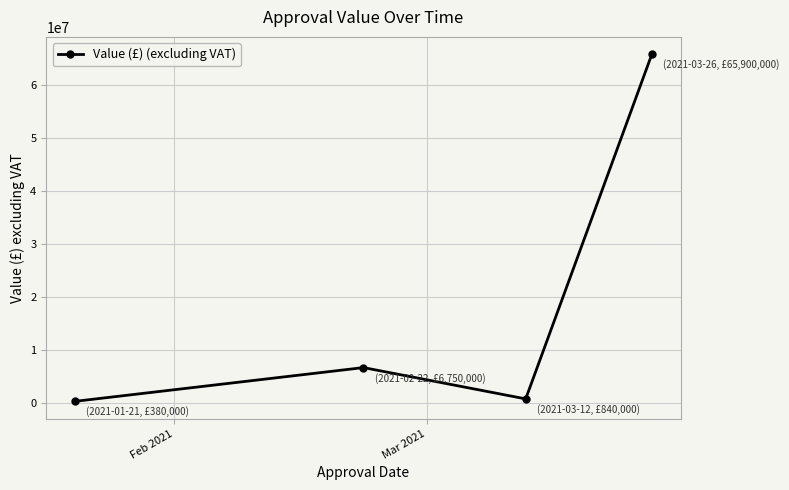

What is the greatest value displayed?

65900000